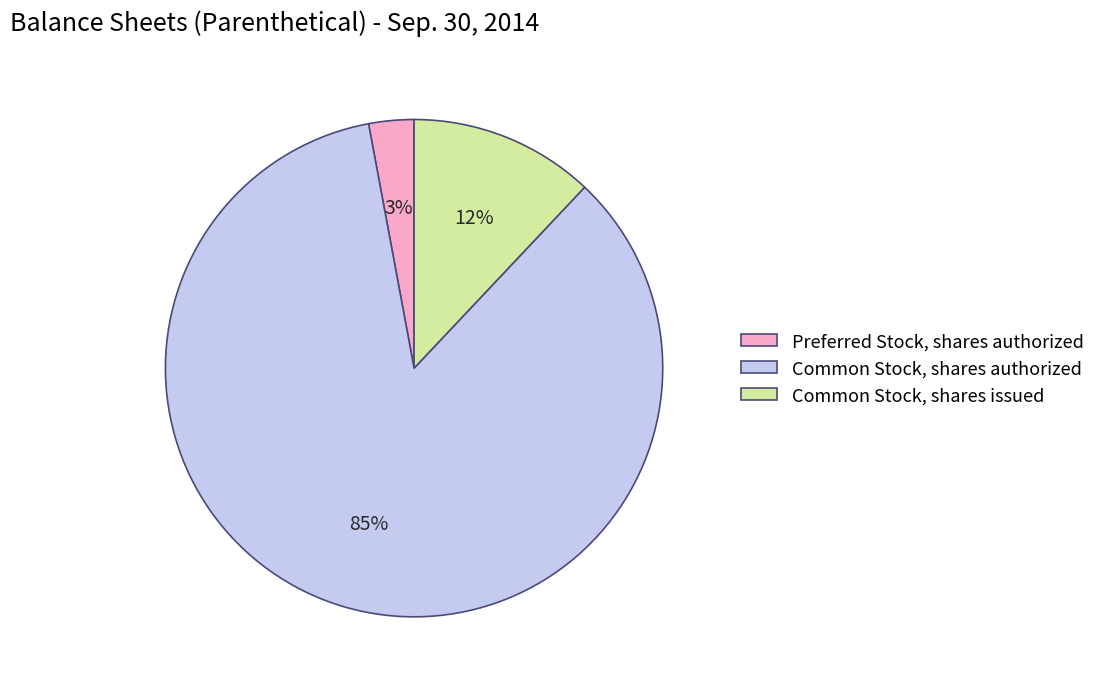

How many segments does this pie chart have?

3